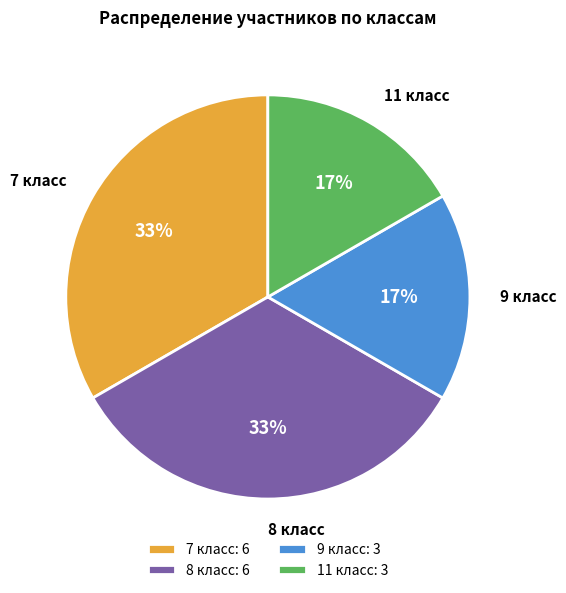

The 11 класс slice represents 25% of the pie. True or false?

False